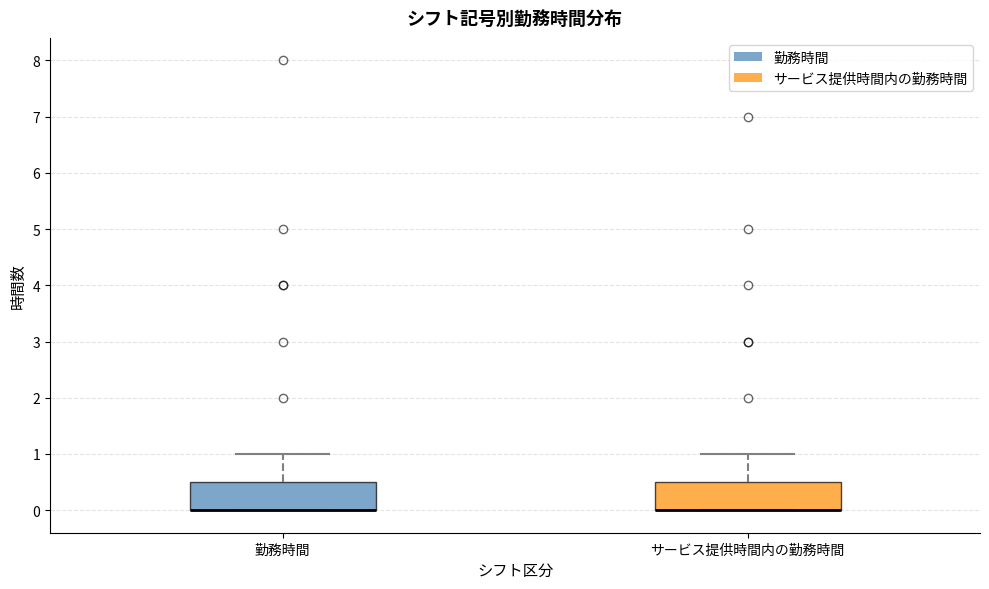

Reading left to right, read every box against the y-axis: the position of its median line, the range the box covers, and the ends of its whiskers. The values are not printed on the chart, so give them approximately, as read against the axis.

勤務時間: median 0.0 (drawn on the box's lower edge), box 0.0 to 0.5, whiskers 0.0 to 1.0
サービス提供時間内の勤務時間: median 0.0 (drawn on the box's lower edge), box 0.0 to 0.5, whiskers 0.0 to 1.0